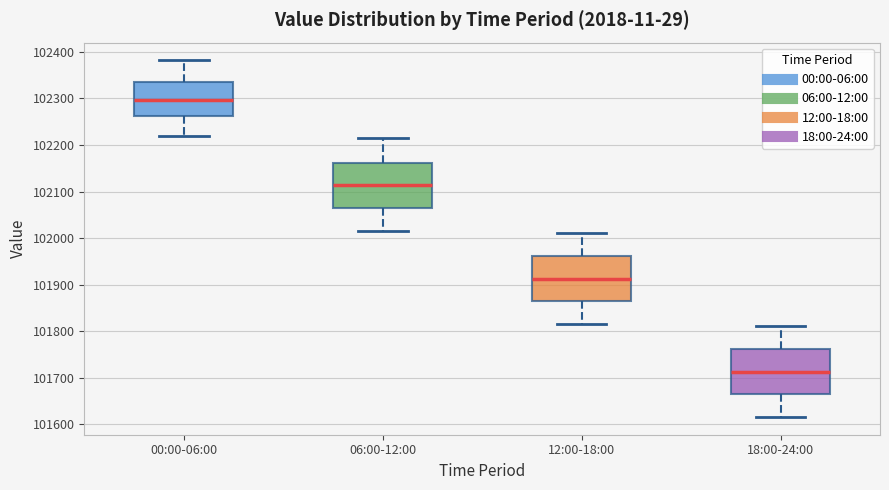

Where does the lower whisker of the box for 18:00-24:00 end on the y-axis? The values are not printed on the chart, so give them approximately, as read against the axis.

101620